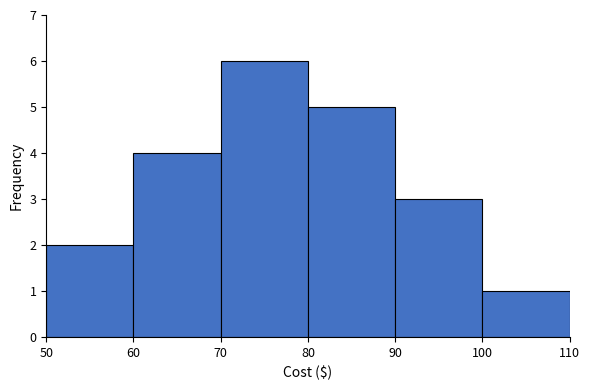

Reading left to right, transcribe this chart: for each bar, give the range it covers on the x-axis and its height. The values are not printed on the chart, so give them approximately, as read against the axis.

50 to 60: 2
60 to 70: 4
70 to 80: 6
80 to 90: 5
90 to 100: 3
100 to 110: 1